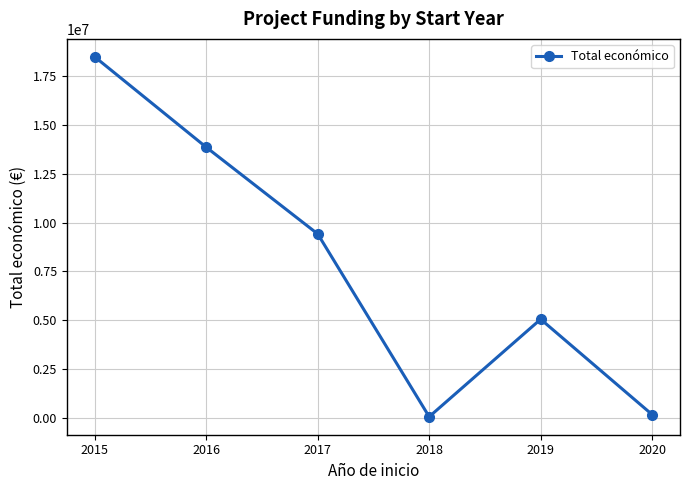

At which category does the data reach its first local peak?

2019